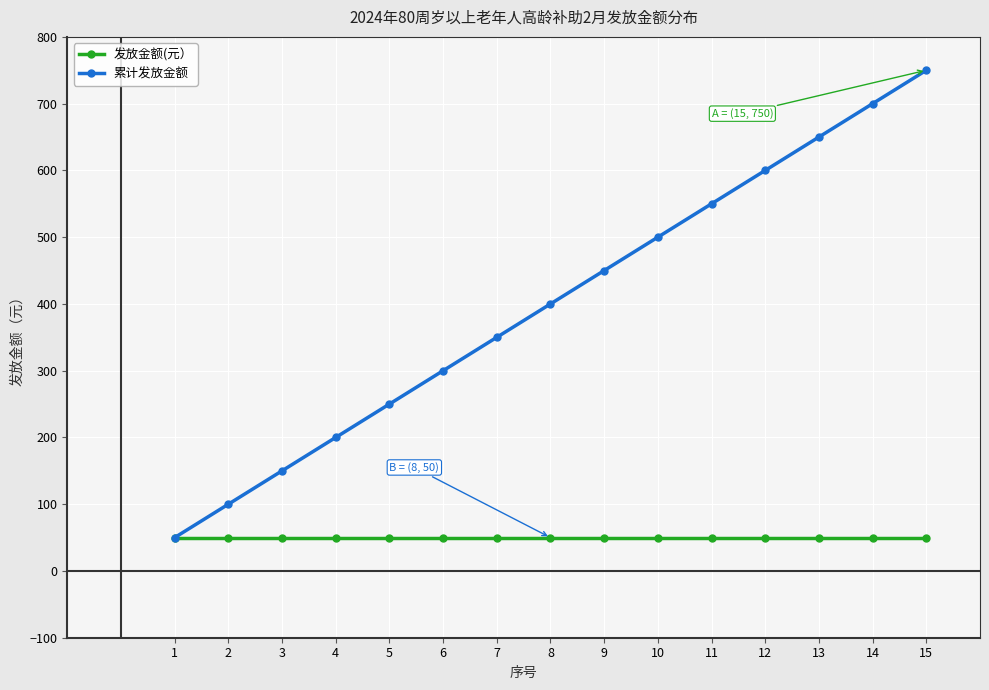

How many lines are shown in the chart?

2